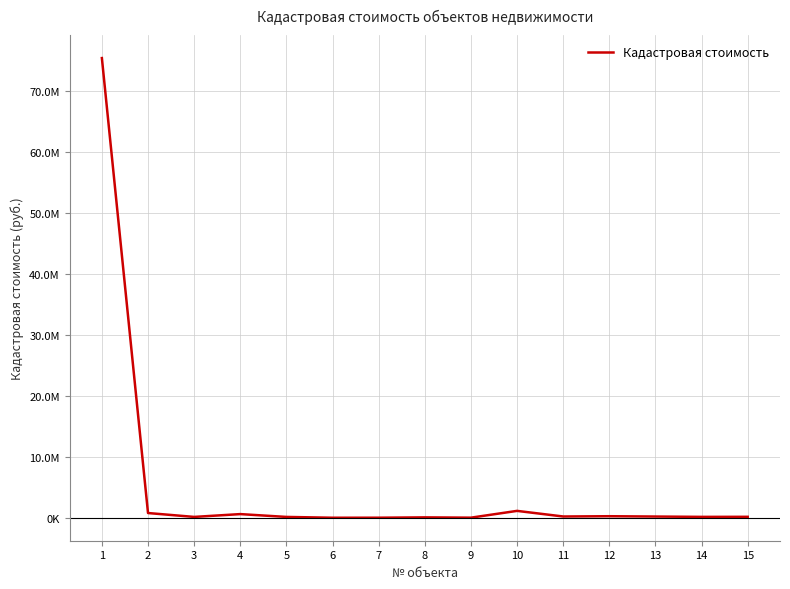

Is it true that the value at 14 is 150707.2?

True